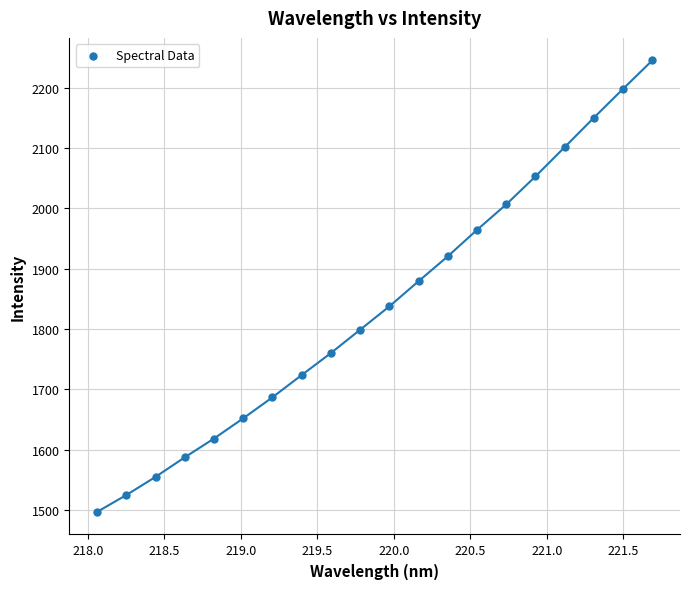

What Y value in the scatter plot is closest to 1870?

1879.1